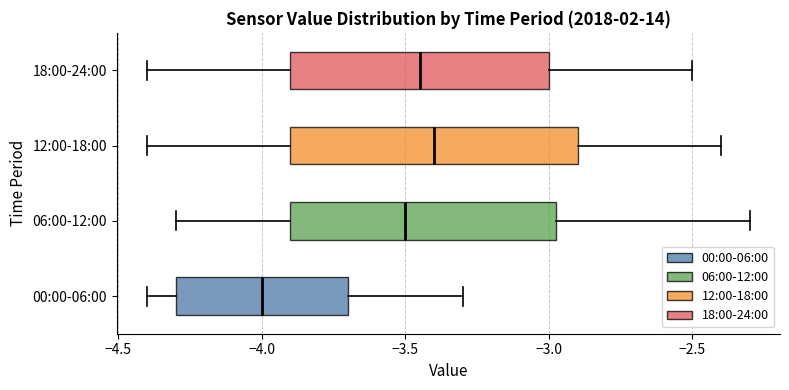

Where does the median line of the box for 18:00-24:00 sit on the x-axis? The values are not printed on the chart, so give them approximately, as read against the axis.

-3.45